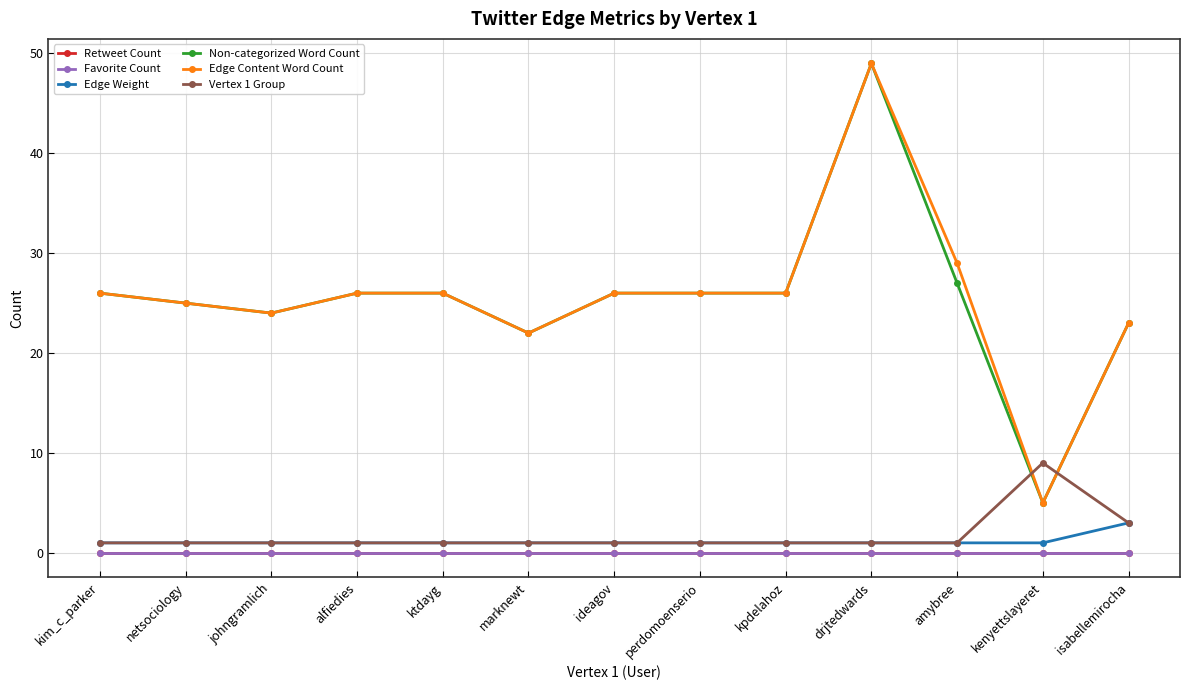

True or false: Favorite Count and Vertex 1 Group intersect in this chart.

False